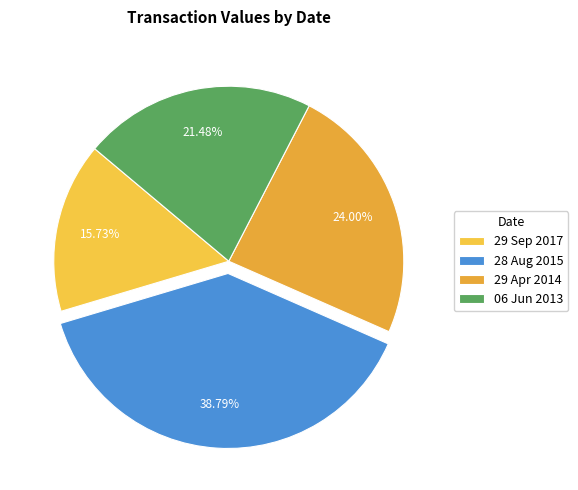

Count the number of slices in the pie.

4